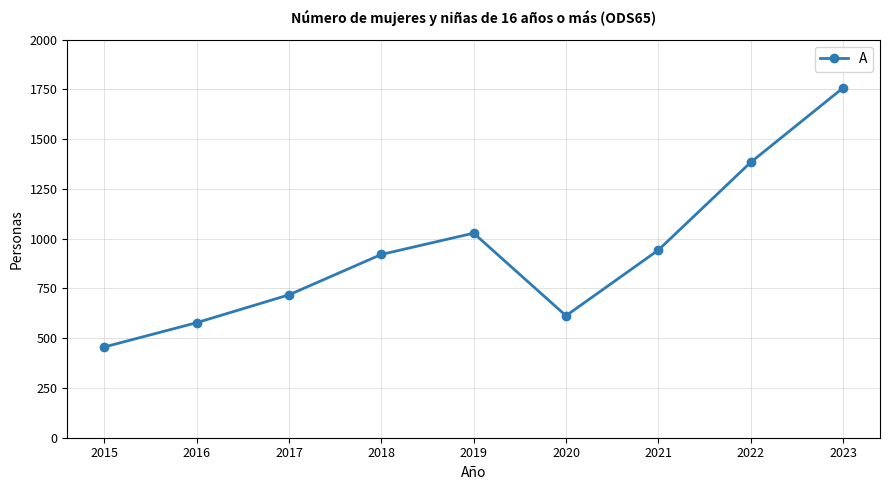

What is the ratio of the value at 2020 to the value at 2022?

0.4